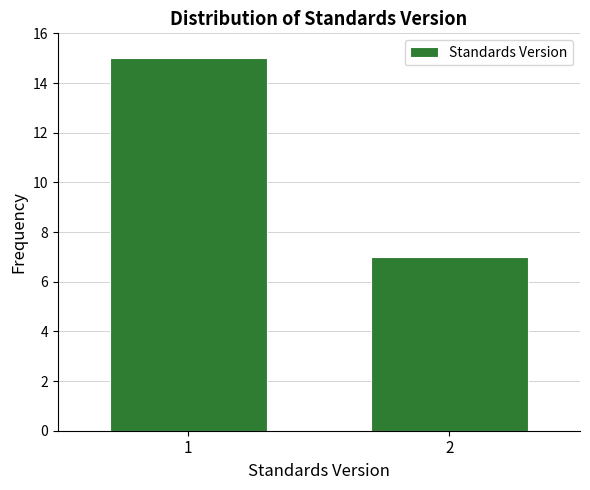

Reading left to right, list all the values displayed in this chart.

15	7